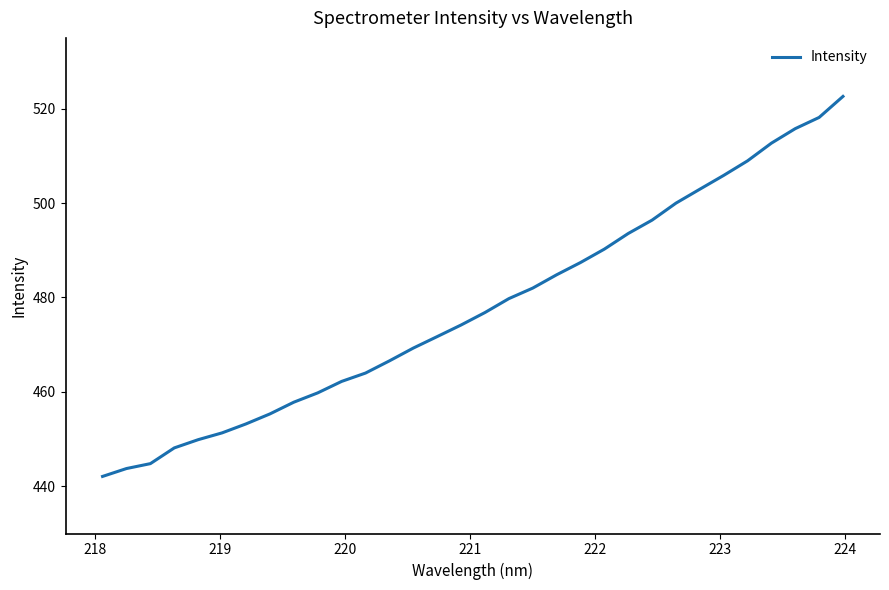

What is the maximum value shown in the chart?

522.6